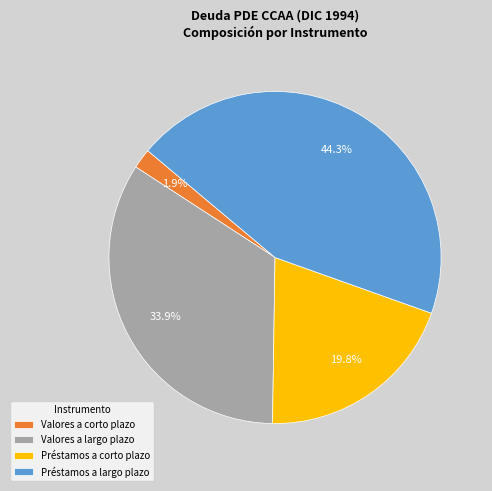

Does Valores a largo plazo account for over 50% of the chart?

No